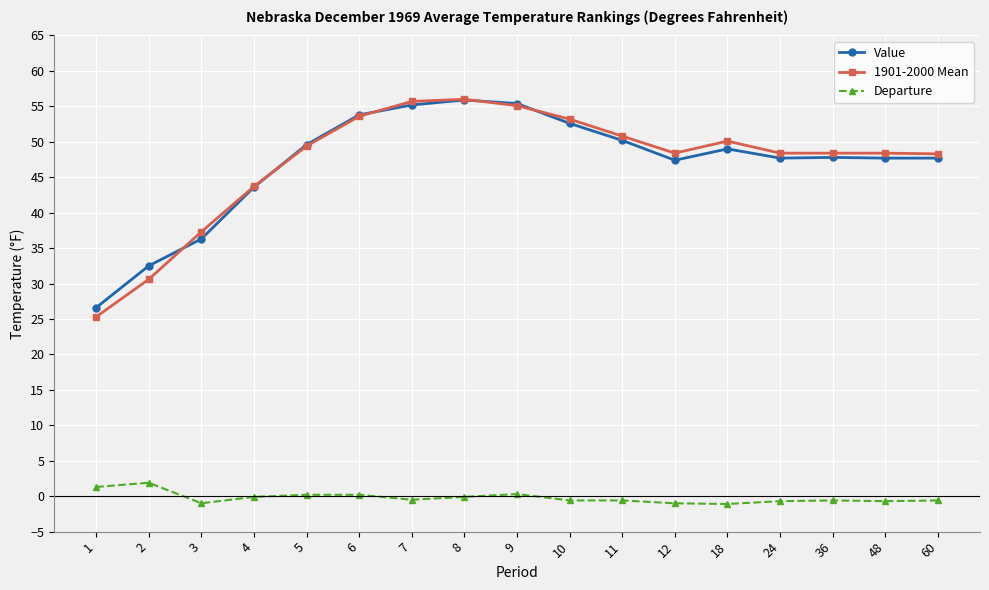

Where do 1901-2000 Mean and Value first cross each other?

2 and 3